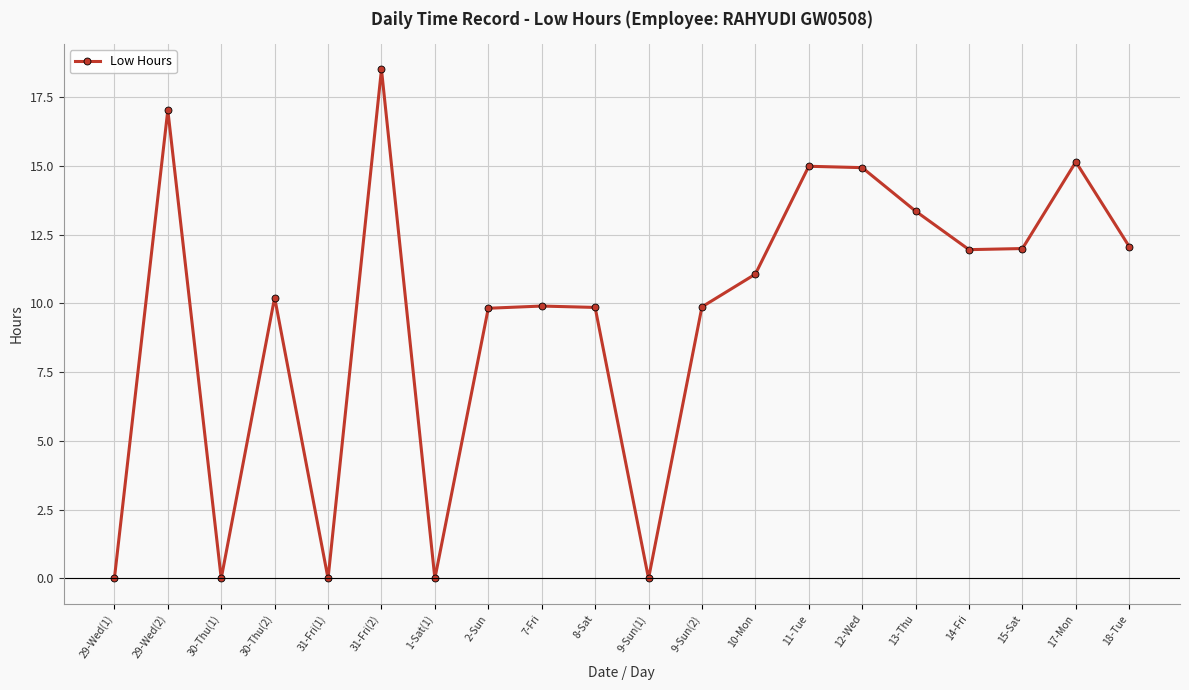

What is the ratio of the value at 15-Sat to the value at 14-Fri?

1.0